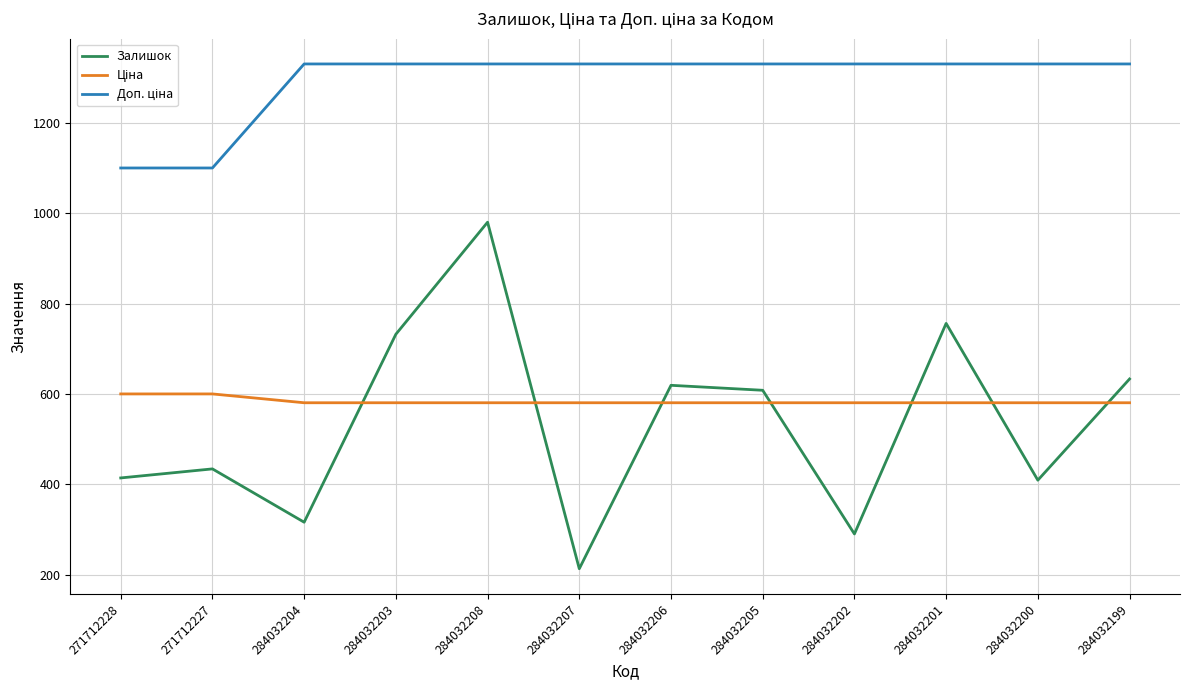

Which series has the widest spread of values?

Залишок